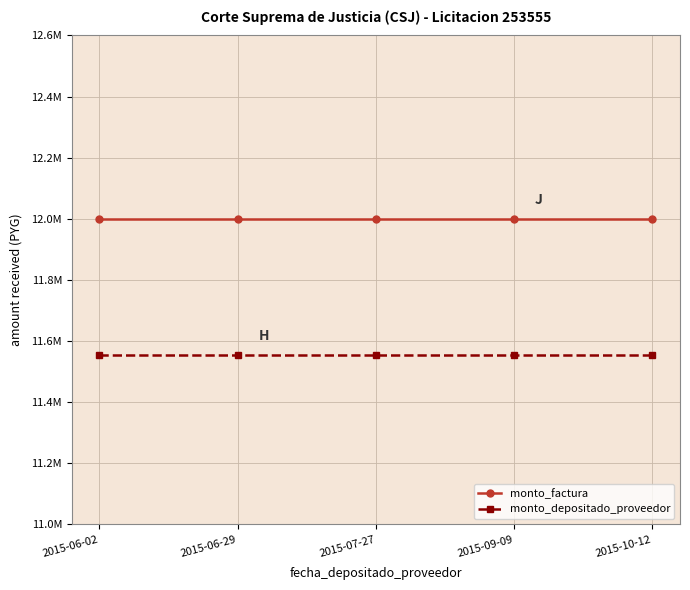

Is this an area chart (filled region under the line)?

No